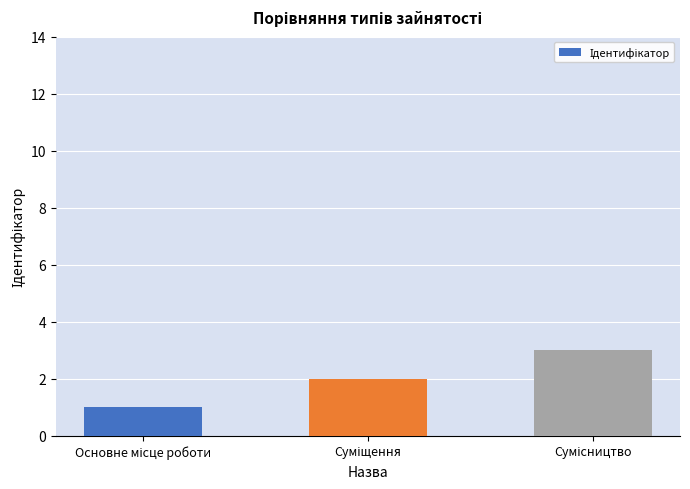

What is the greatest value displayed?

3